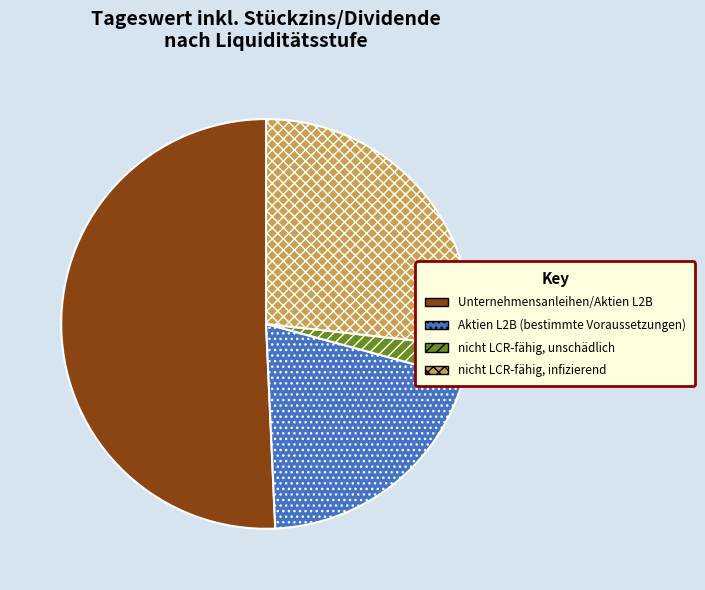

How many segments does this pie chart have?

4